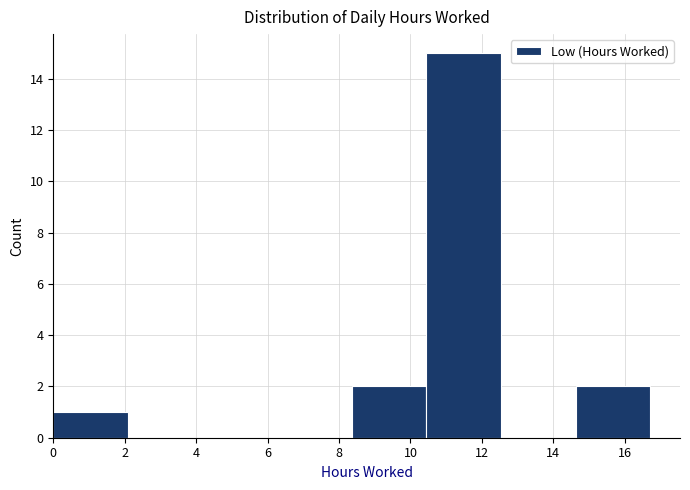

Reading left to right, transcribe this chart: for each bar, give the range it covers on the x-axis and its height. Neither the bar edges nor the heights are printed on the chart, so give them approximately, as read against the axes.

0.0 to 2.0: 1
2.0 to 4.2: 0
4.2 to 6.2: 0
6.2 to 8.4: 0
8.4 to 10.4: 2
10.4 to 12.6: 15
12.6 to 14.6: 0
14.6 to 16.8: 2